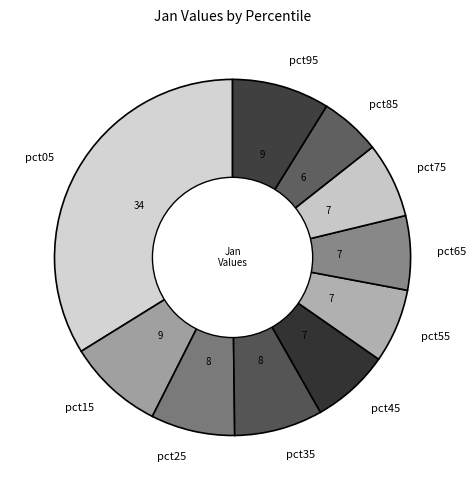

The pct35 slice represents 8% of the pie. True or false?

True